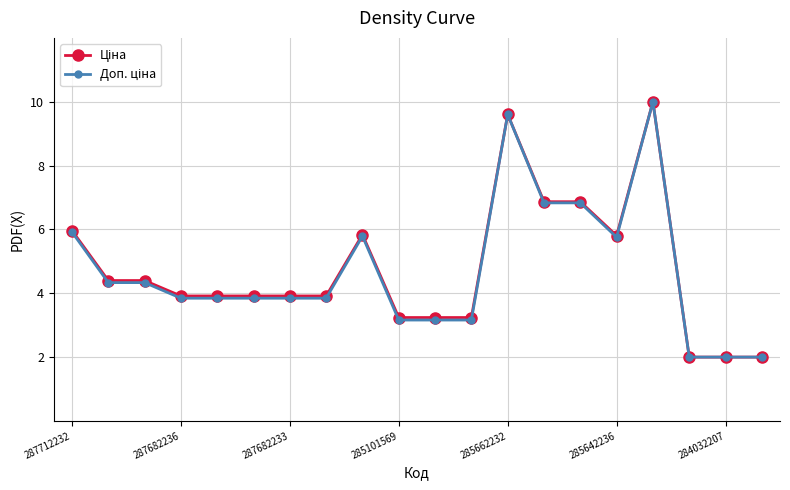

What is the greatest value displayed?

10.0